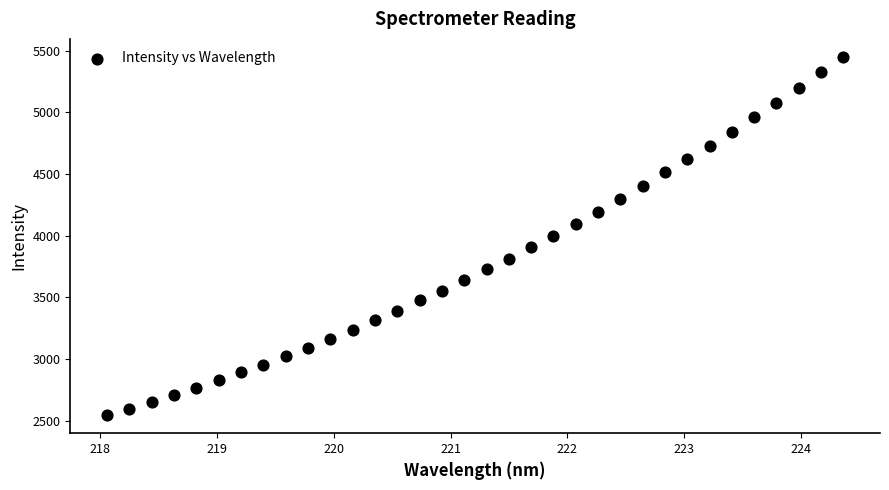

What is the range of X values (max minus min)?

6.3